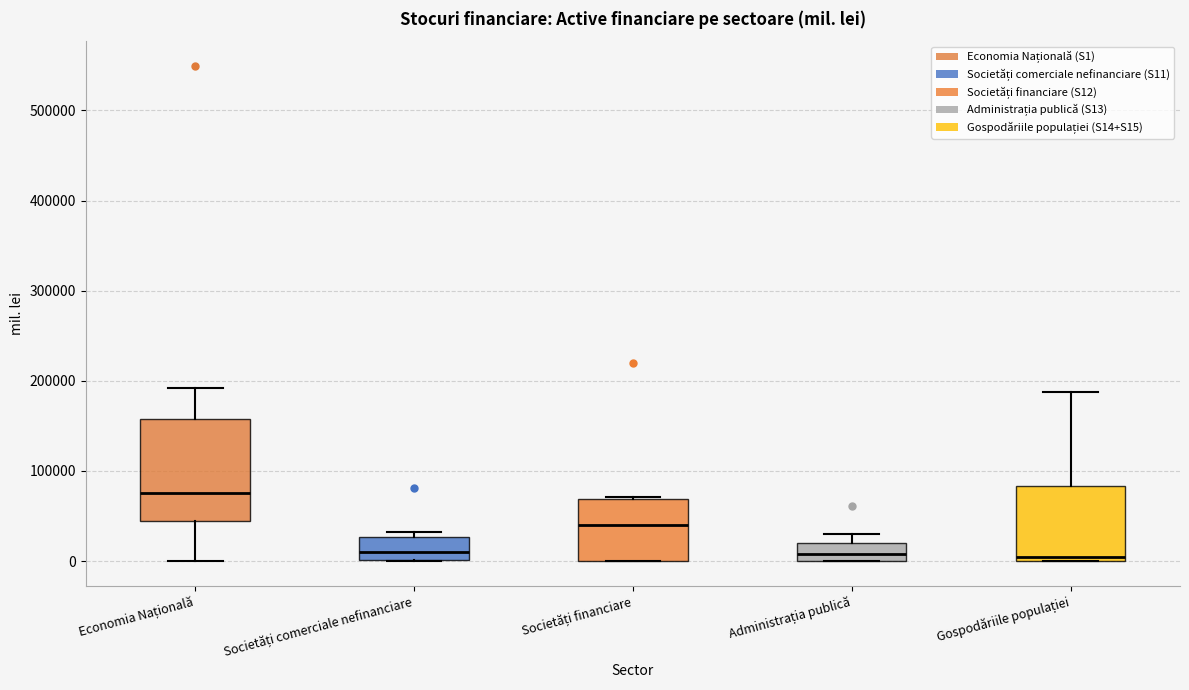

Reading left to right, transcribe this box plot: for each box, give where its median line is, the range the box spans, and where its two whiskers end, as read against the y-axis. The values are not printed on the chart, so give them approximately, as read against the axis.

Economia Națională: median 80000, box 40000 to 160000, whiskers 0 to 190000
Societăți comerciale nefinanciare: median 10000, box 0 to 30000, whiskers 0 to 30000 (just above the box's upper edge)
Societăți financiare: median 40000, box 0 to 70000, whiskers 0 to 70000
Administrația publică: median 10000, box 0 to 20000, whiskers 0 to 30000
Gospodăriile populației: median 0 (just above the box's lower edge), box 0 to 80000, whiskers 0 to 190000